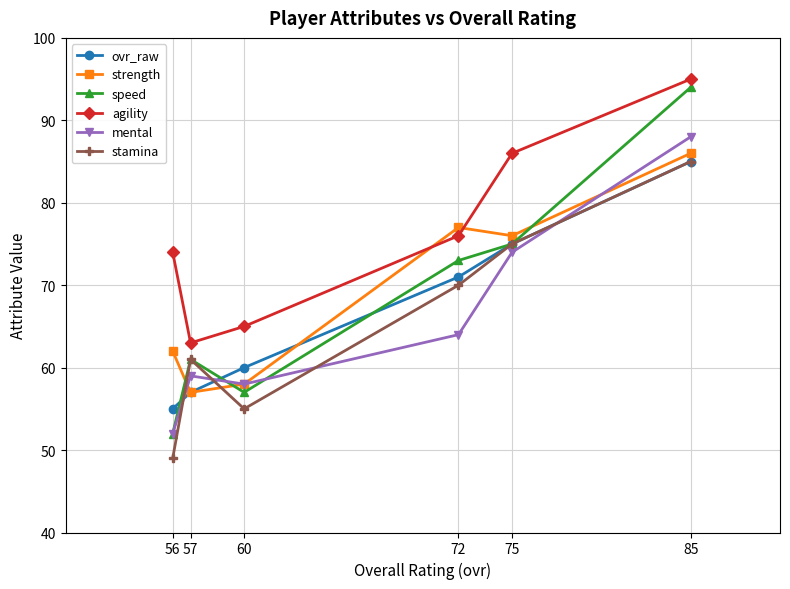

True or false: agility and ovr_raw cross at least once.

False